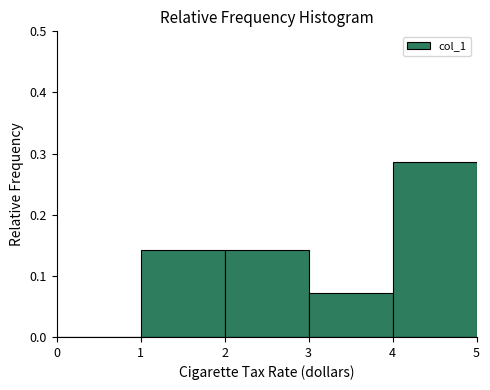

Reading left to right, transcribe this chart: for each bar, give the range it covers on the x-axis and its height. The values are not printed on the chart, so give them approximately, as read against the axis.

0 to 1: 0
1 to 2: 0.14
2 to 3: 0.14
3 to 4: 0.07
4 to 5: 0.29